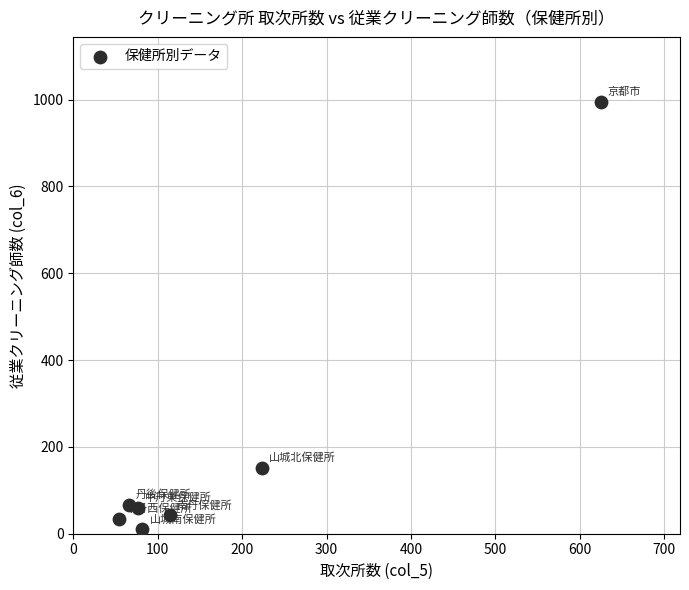

What is the range of Y values (max minus min)?

985